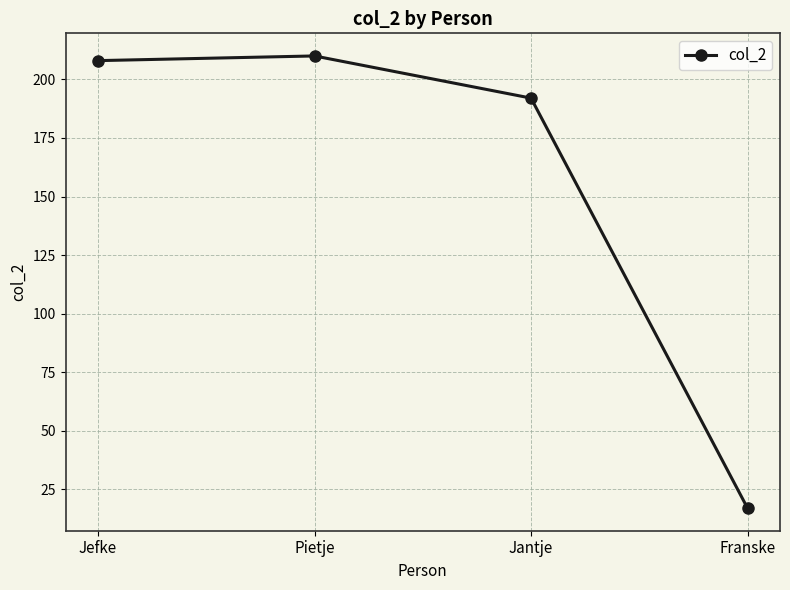

Approximately how many times larger is the value at Jefke compared to Pietje?

1.0